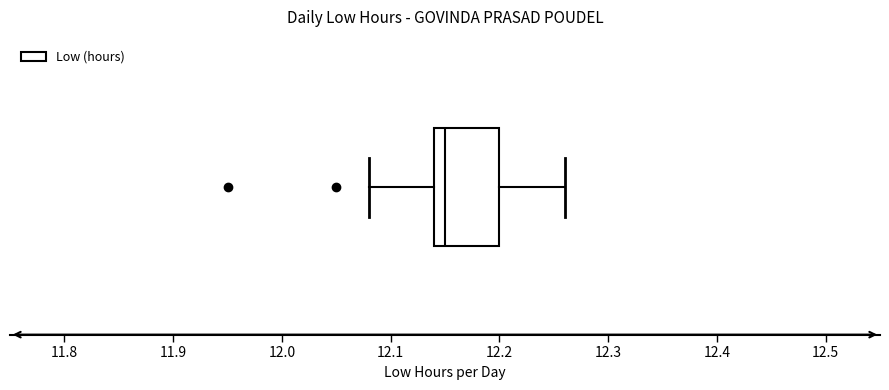

Transcribe this box plot: give where the median line is, the range the box spans, and where the two whiskers end, as read against the x-axis. The values are not printed on the chart, so give them approximately, as read against the axis.

median 12.15, box 12.14 to 12.20, whiskers 12.08 to 12.26